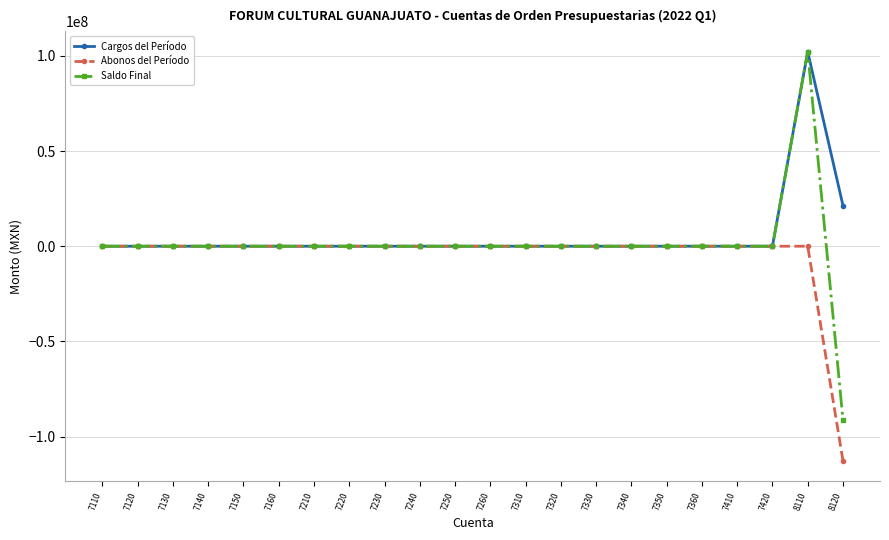

Which series has the widest spread of values?

Saldo Final